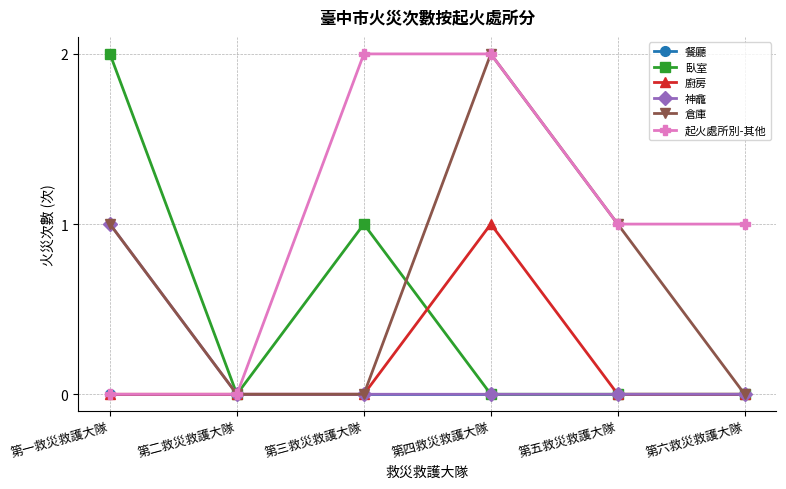

At which label does 臥室 reach its peak?

第一救災救護大隊